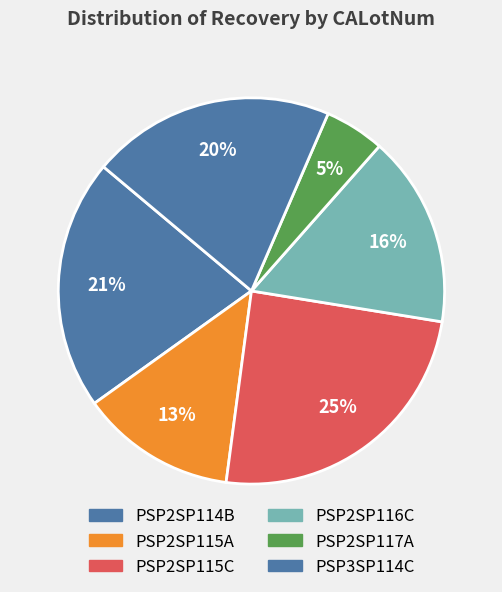

How many segments does this pie chart have?

6